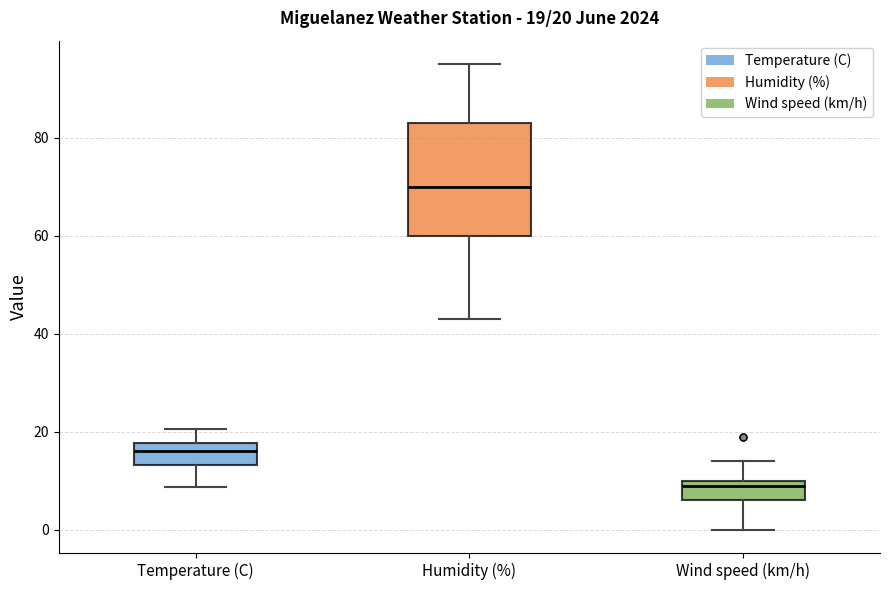

Which box is the tallest, from its lower edge to its upper edge?

Humidity (%)